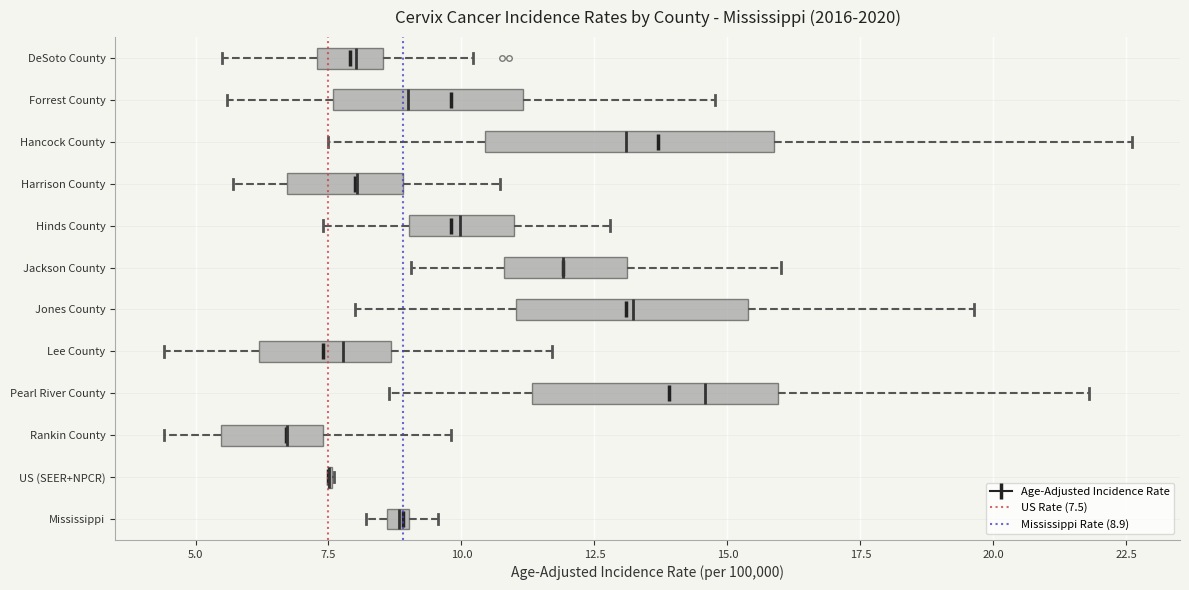

Which box is the widest, from its left edge to its right edge?

Hancock County